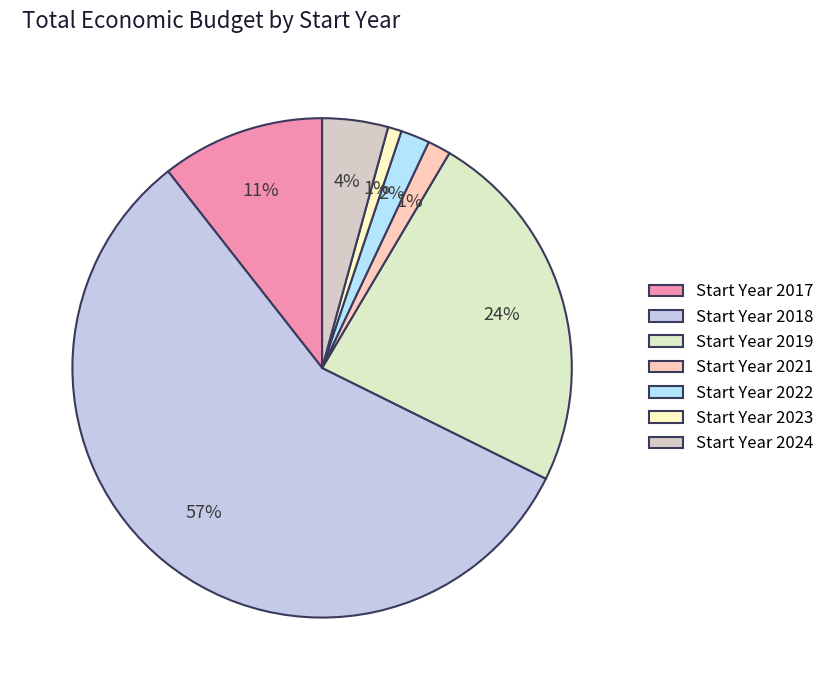

How many segments does this pie chart have?

7